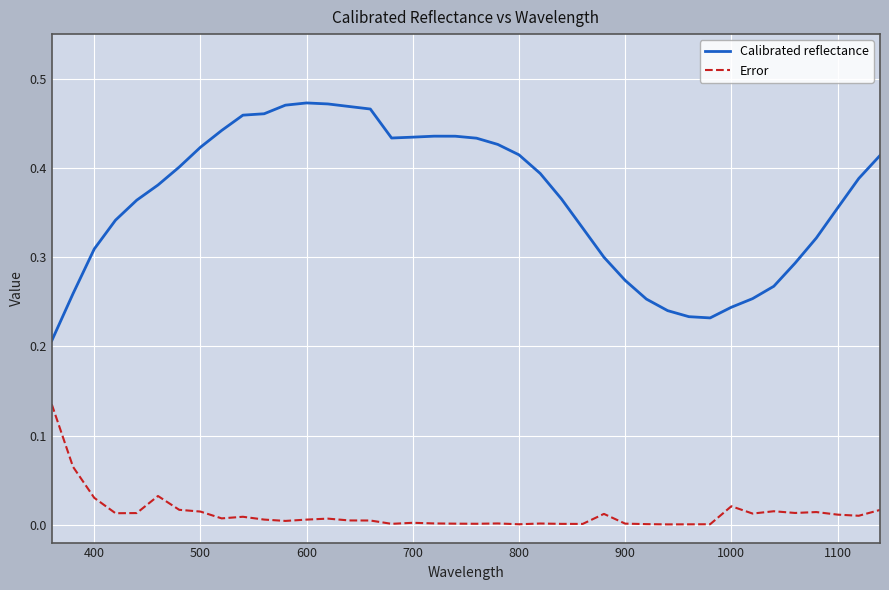

At how many categories does at least one series exceed 0?

40